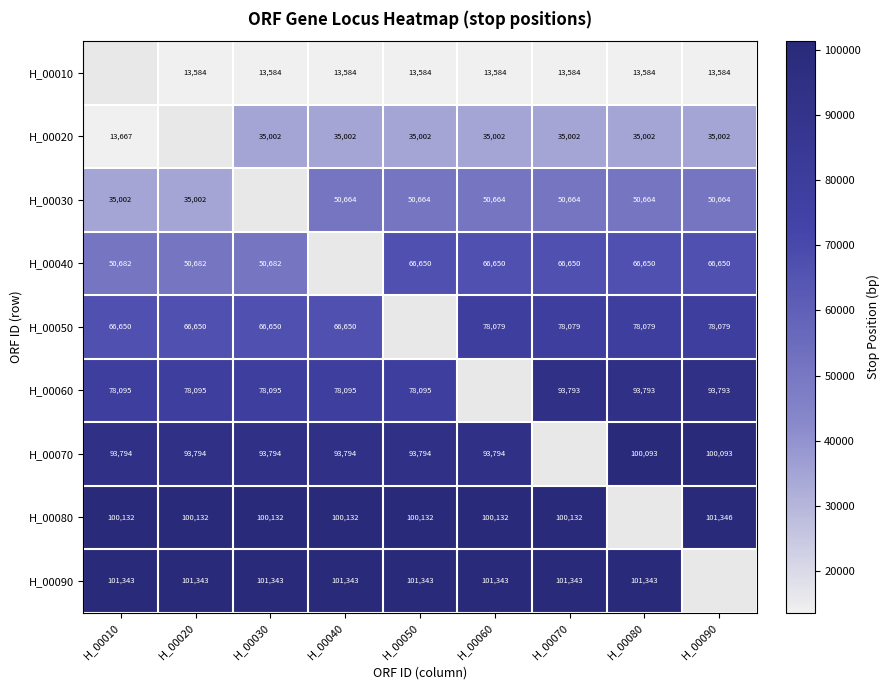

The H_00060 series shows 16884 at H_00020. True or false?

False